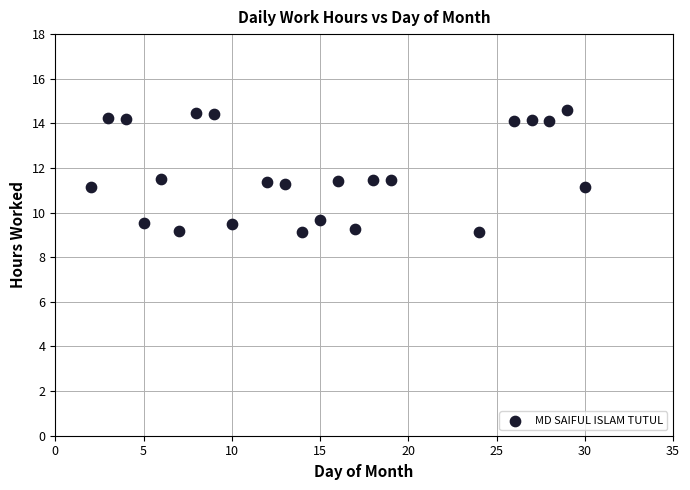

What is the range of X values (max minus min)?

28.0